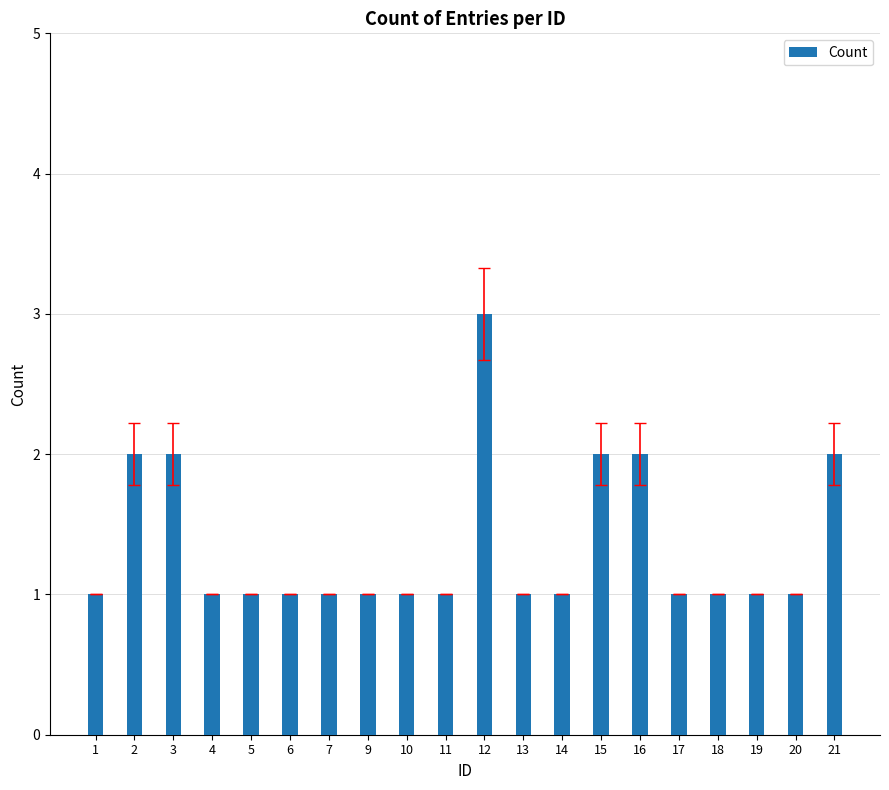

What is the greatest value displayed?

3